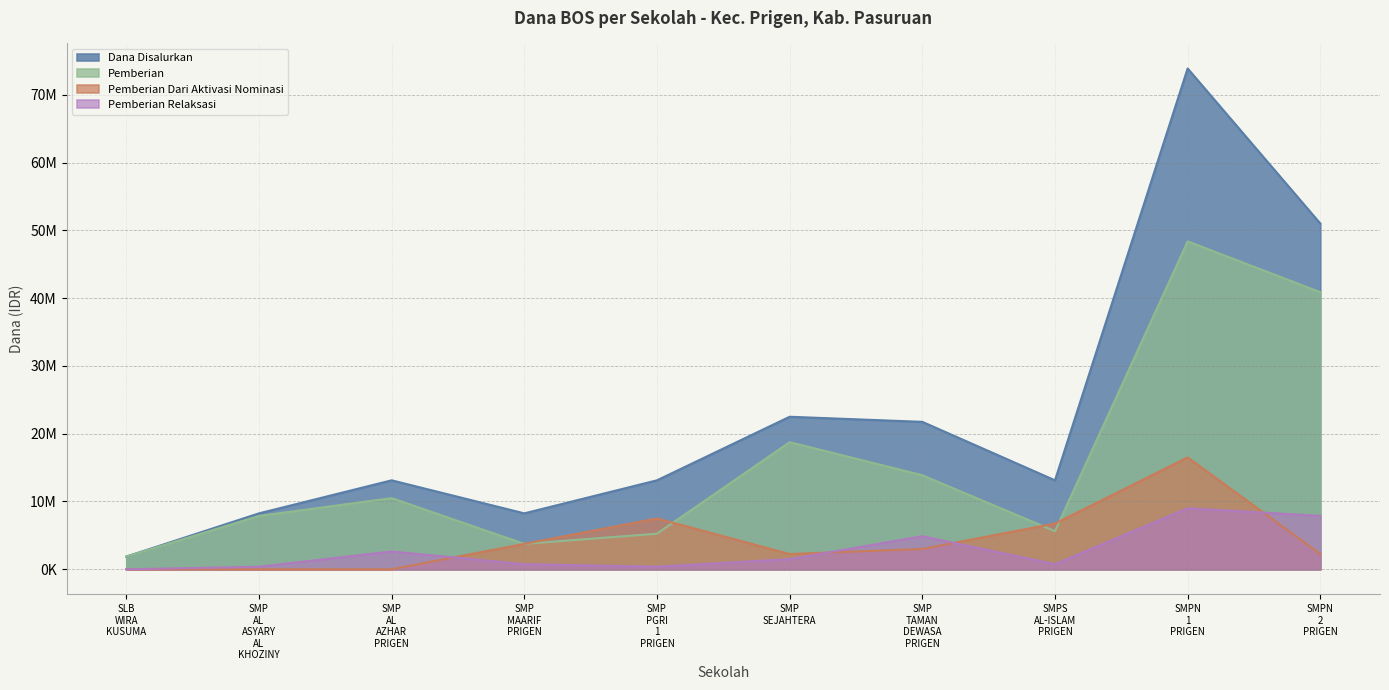

Reading left to right, extract all data points from this chart.

Dana Disalurkan: 1875000	8250000	13125000	8250000	13125000	22500000	21750000	13125000	73875000	51000000
Pemberian: 1875000	7875000	10500000	3750000	5250000	18750000	13875000	5625000	48375000	40875000
Pemberian Dari Aktivasi Nominasi: 0	0	0	3750000	7500000	2250000	3000000	6750000	16500000	2250000
Pemberian Relaksasi: 0	375000	2625000	750000	375000	1500000	4875000	750000	9000000	7875000